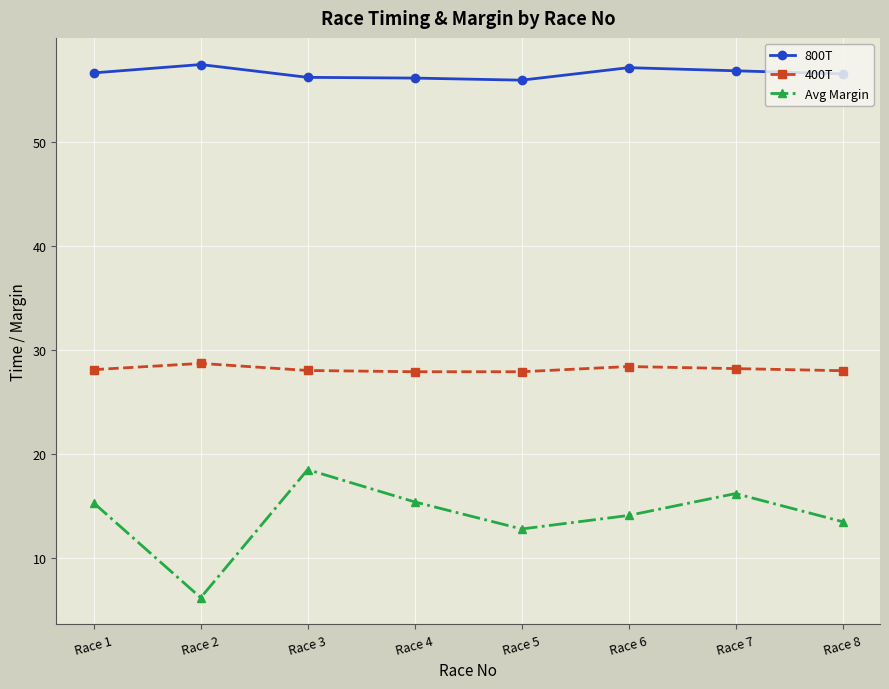

Which series has the widest spread of values?

Avg Margin